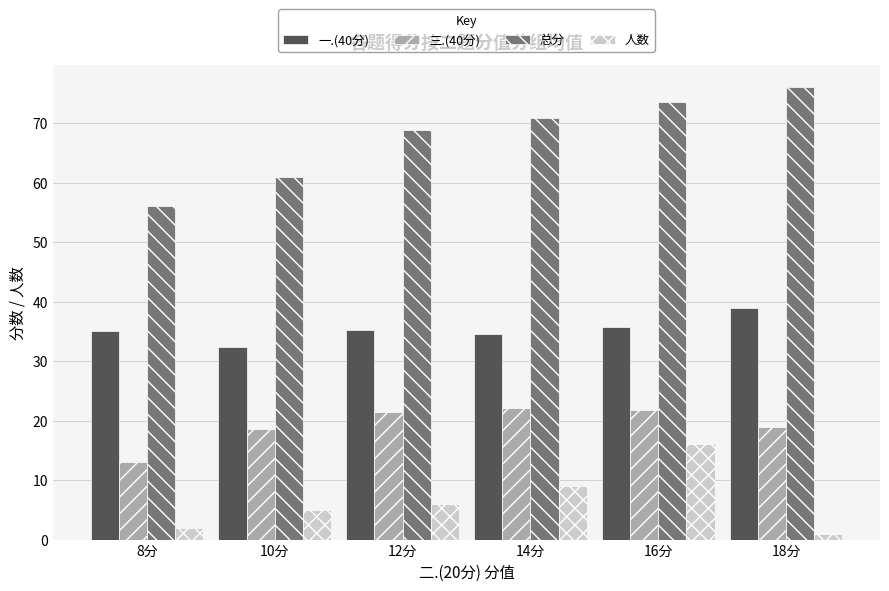

The value of 三.(40分) at 10分 is 18.6. True or false?

True